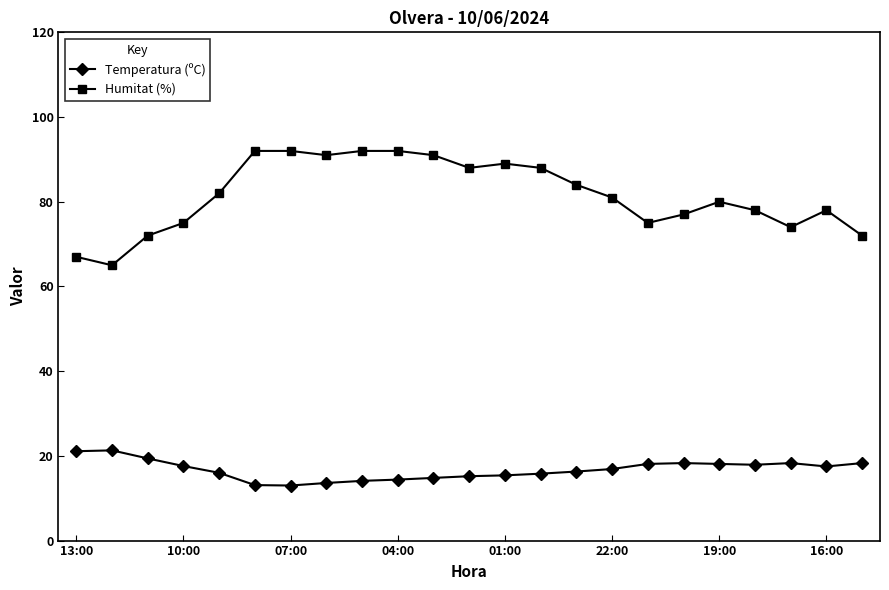

List the series in order of their peak value, highest first.

Humitat (%), Temperatura (ºC)